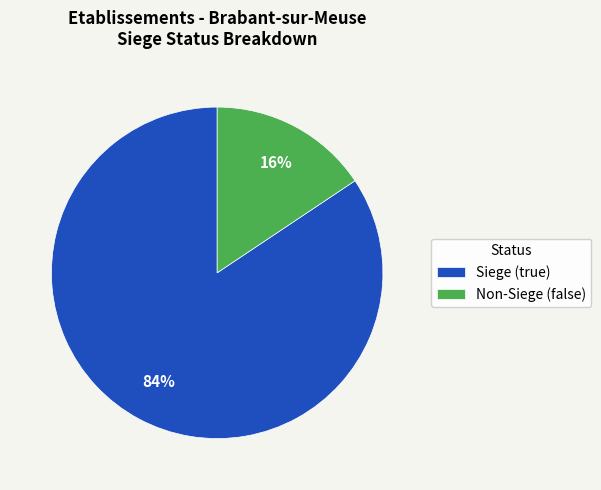

To the nearest percent, what percentage of the pie is Non-Siege (false)?

16%